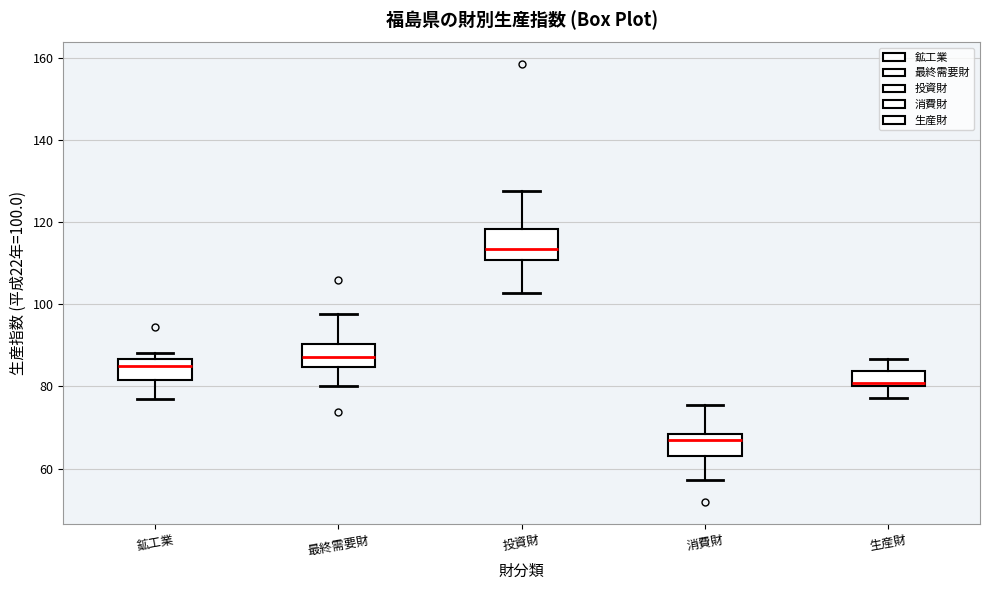

Reading left to right, read every box against the y-axis: the position of its median line, the range the box covers, and the ends of its whiskers. The values are not printed on the chart, so give them approximately, as read against the axis.

鉱工業: median 84, box 82 to 86, whiskers 78 to 88
最終需要財: median 88, box 84 to 90, whiskers 80 to 98
投資財: median 114, box 110 to 118, whiskers 102 to 128
消費財: median 68 (just below the box's upper edge), box 64 to 68, whiskers 58 to 76
生産財: median 80 (just above the box's lower edge), box 80 to 84, whiskers 78 to 86